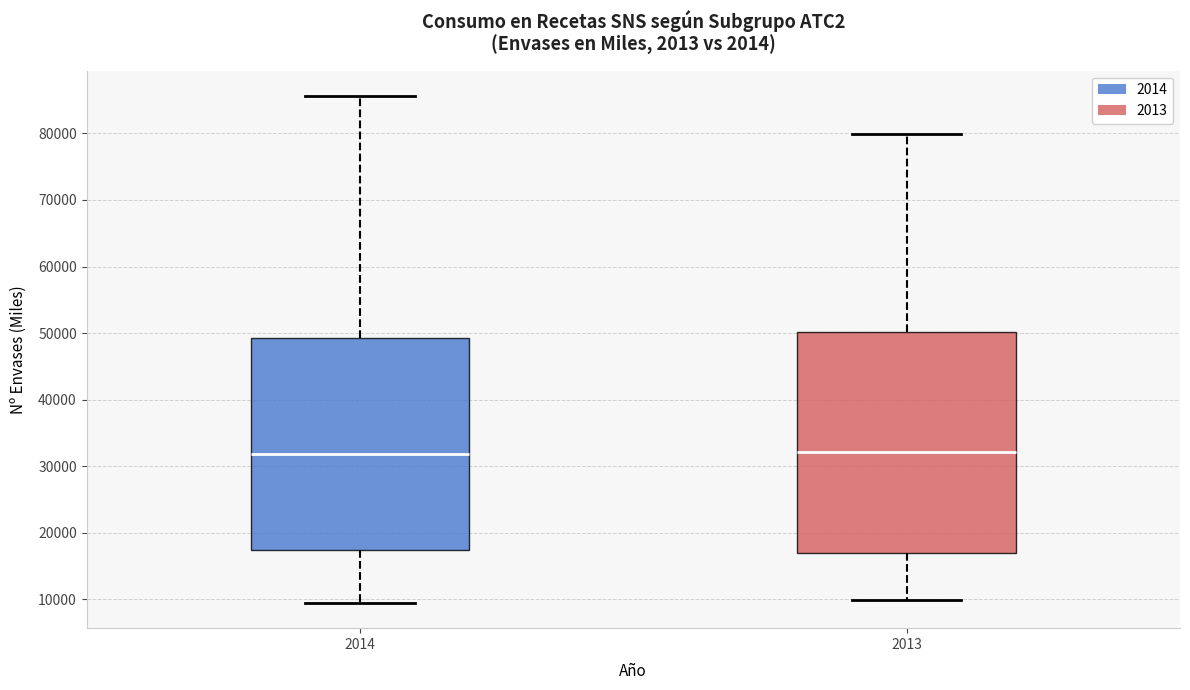

Reading left to right, transcribe this box plot: for each box, give where its median line is, the range the box spans, and where its two whiskers end, as read against the y-axis. The values are not printed on the chart, so give them approximately, as read against the axis.

2014: median 32000, box 17000 to 49000, whiskers 9000 to 86000
2013: median 32000, box 17000 to 50000, whiskers 10000 to 80000